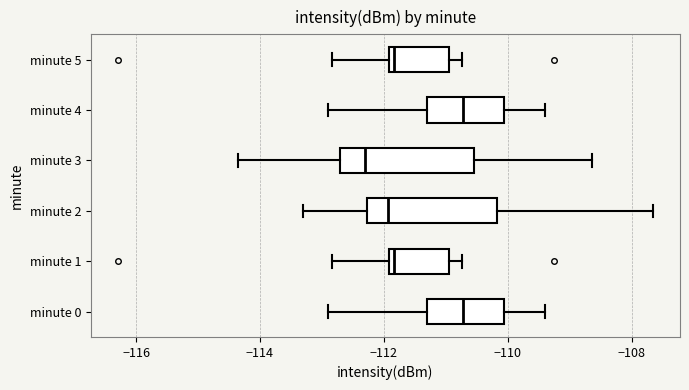

Reading bottom to top, transcribe this box plot: for each box, give where its median line is, the range the box spans, and where its two whiskers end, as read against the x-axis. The values are not printed on the chart, so give them approximately, as read against the axis.

minute 0: median -110.8, box -111.4 to -110.0, whiskers -112.8 to -109.4
minute 1: median -111.8, box -112.0 to -111.0, whiskers -112.8 to -110.8
minute 2: median -112.0, box -112.2 to -110.2, whiskers -113.2 to -107.6
minute 3: median -112.2, box -112.6 to -110.6, whiskers -114.4 to -108.6
minute 4: median -110.8, box -111.4 to -110.0, whiskers -112.8 to -109.4
minute 5: median -111.8, box -112.0 to -111.0, whiskers -112.8 to -110.8